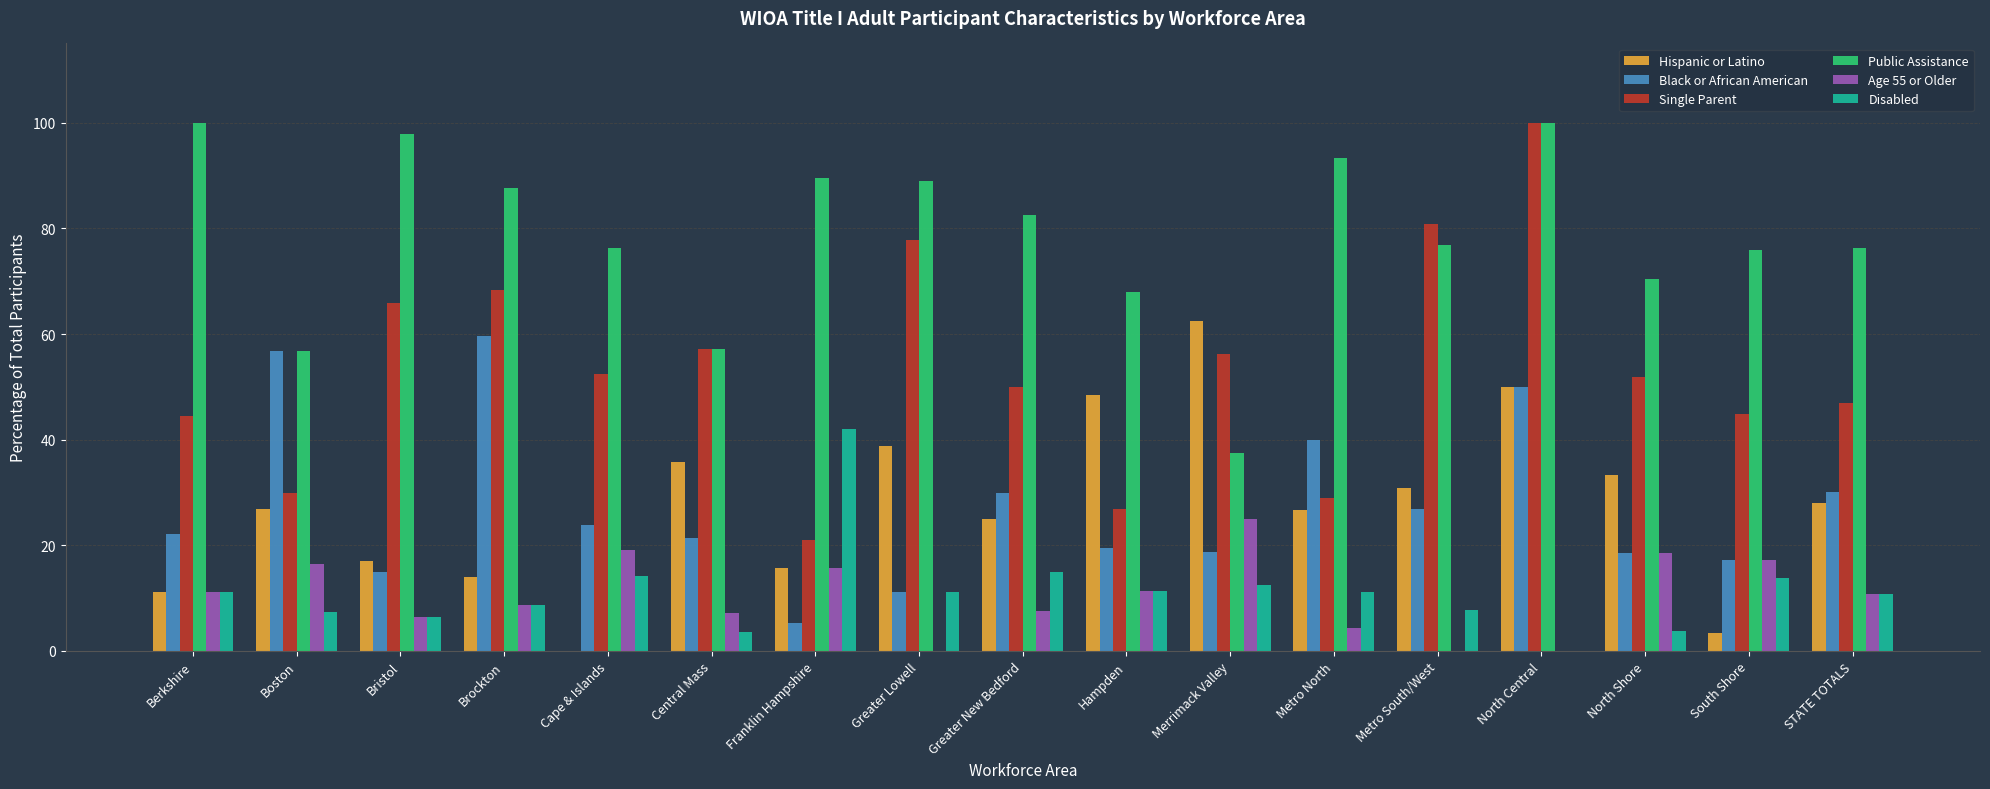

Which category has the highest value in the Disabled series?

Franklin Hampshire